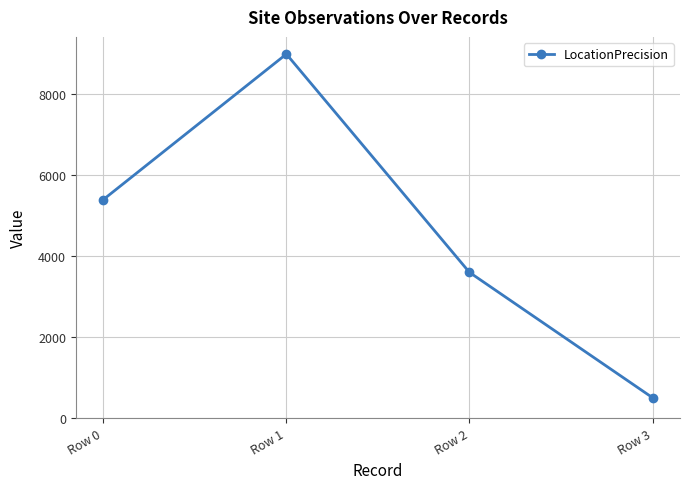

Count the values in the range 3600 to 9000.

3